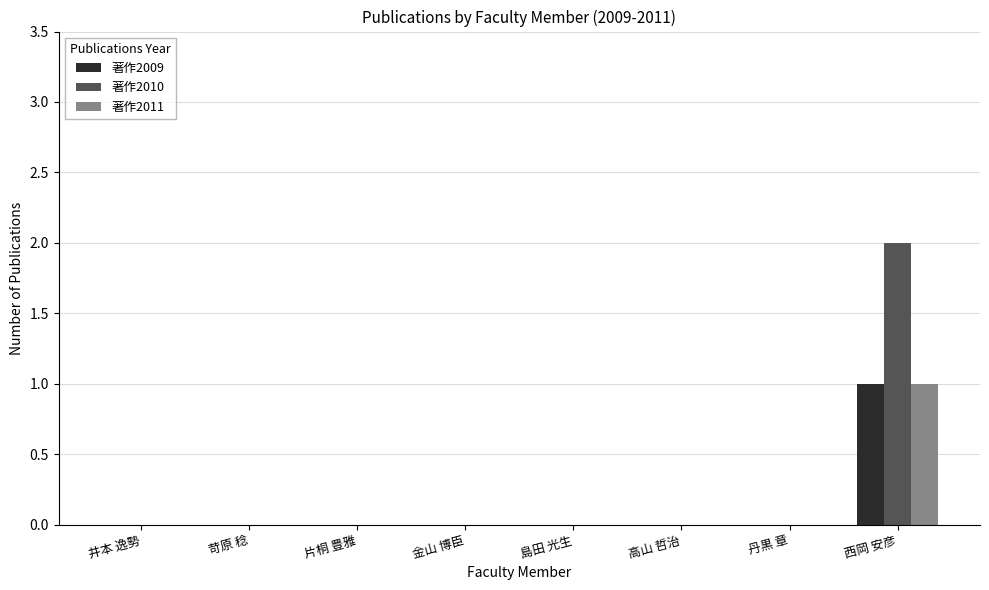

At which category is the sum across all series the highest?

西岡 安彦